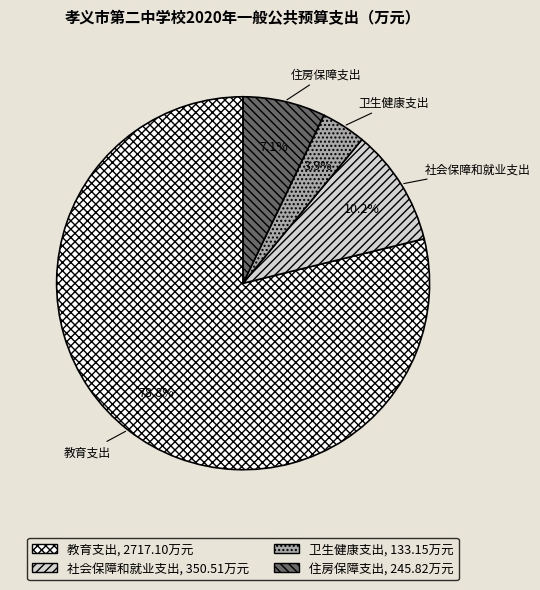

Is it true that 社会保障和就业支出 is 4% of the pie?

False